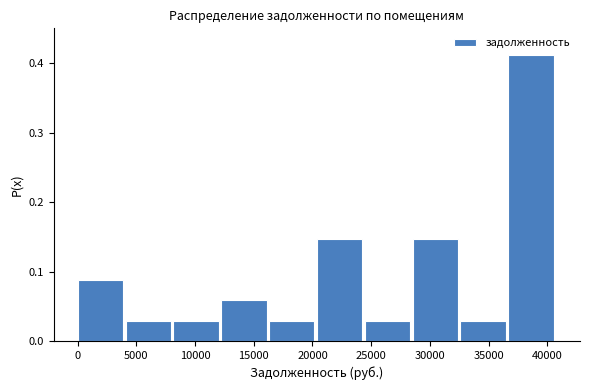

Reading left to right, transcribe this chart: for each bar, give the range it covers on the x-axis and its height. Neither the bar edges nor the heights are printed on the chart, so give them approximately, as read against the axes.

0 to 4000: 0.09
4000 to 8000: 0.03
8000 to 12000: 0.03
12000 to 16500: 0.06
16500 to 20500: 0.03
20500 to 24500: 0.15
24500 to 28500: 0.03
28500 to 32500: 0.15
32500 to 36500: 0.03
36500 to 41000: 0.41